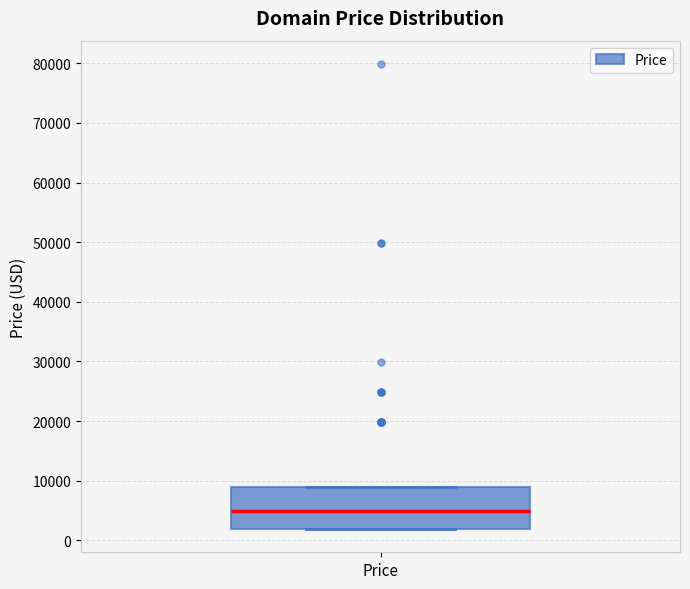

Read this box plot against the y-axis: the position of the median line, the range covered by the box, and the ends of both whiskers. The values are not printed on the chart, so give them approximately, as read against the axis.

median 5000, box 2000 to 9000, whiskers 2000 to 9000